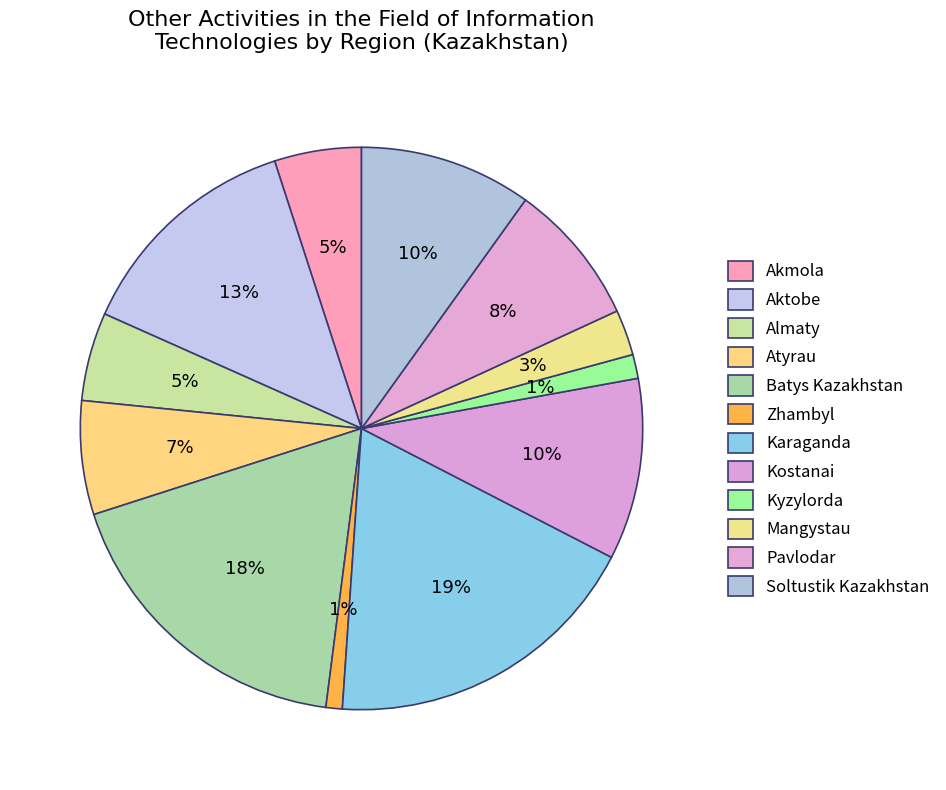

Rank the categories by value from highest to lowest.

Karaganda, Batys Kazakhstan, Aktobe, Kostanai, Soltustik Kazakhstan, Pavlodar, Atyrau, Almaty, Akmola, Mangystau, Kyzylorda, Zhambyl